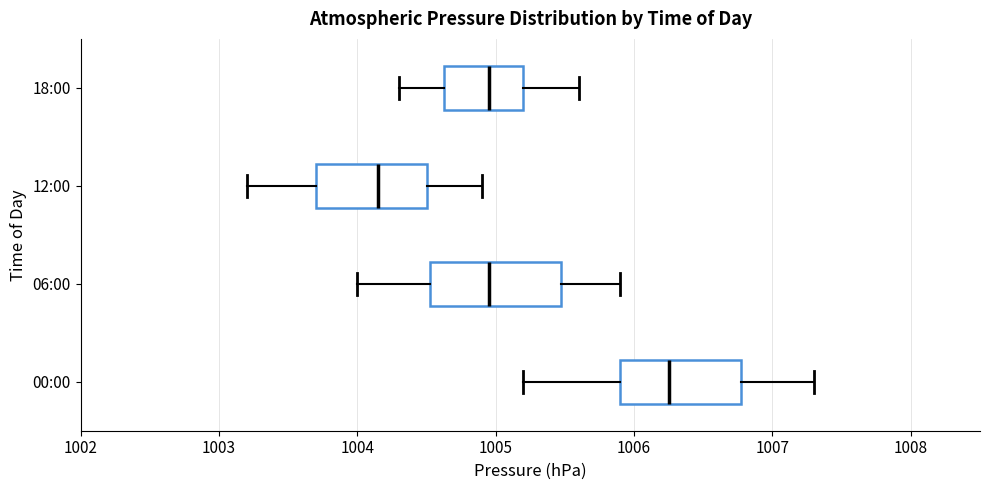

Reading bottom to top, read every box against the x-axis: the position of its median line, the range the box covers, and the ends of its whiskers. The values are not printed on the chart, so give them approximately, as read against the axis.

00:00: median 1006.3, box 1005.9 to 1006.8, whiskers 1005.2 to 1007.3
06:00: median 1005.0, box 1004.5 to 1005.5, whiskers 1004.0 to 1005.9
12:00: median 1004.2, box 1003.7 to 1004.5, whiskers 1003.2 to 1004.9
18:00: median 1005.0, box 1004.6 to 1005.2, whiskers 1004.3 to 1005.6